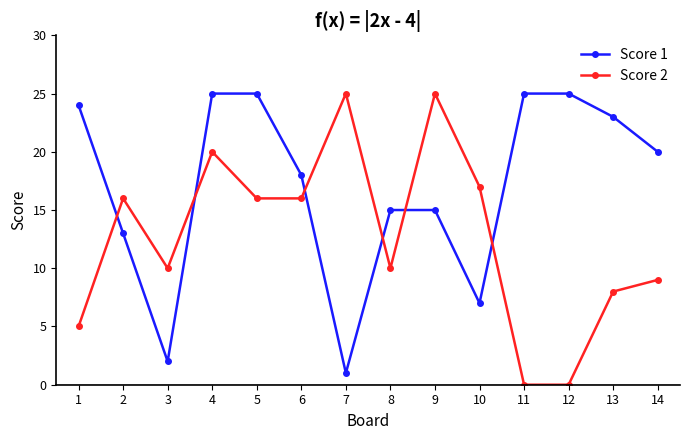

At 7, list the series in order from smallest to largest.

Score 1, Score 2